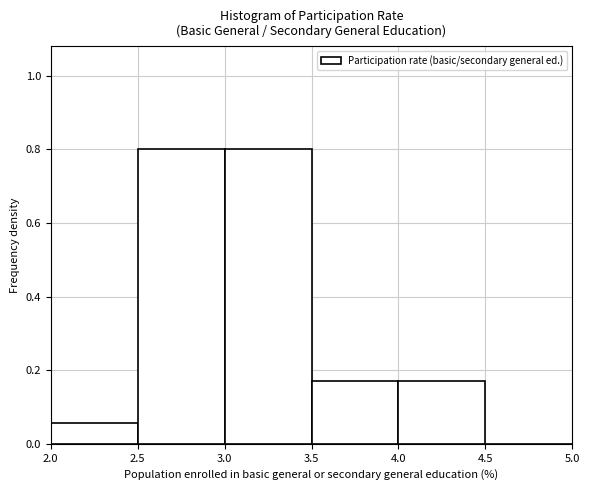

Reading left to right, transcribe this chart: for each bar, give the range it covers on the x-axis and its height. The values are not printed on the chart, so give them approximately, as read against the axis.

2.0 to 2.5: 0.06
2.5 to 3.0: 0.80
3.0 to 3.5: 0.80
3.5 to 4.0: 0.18
4.0 to 4.5: 0.18
4.5 to 5.0: 0